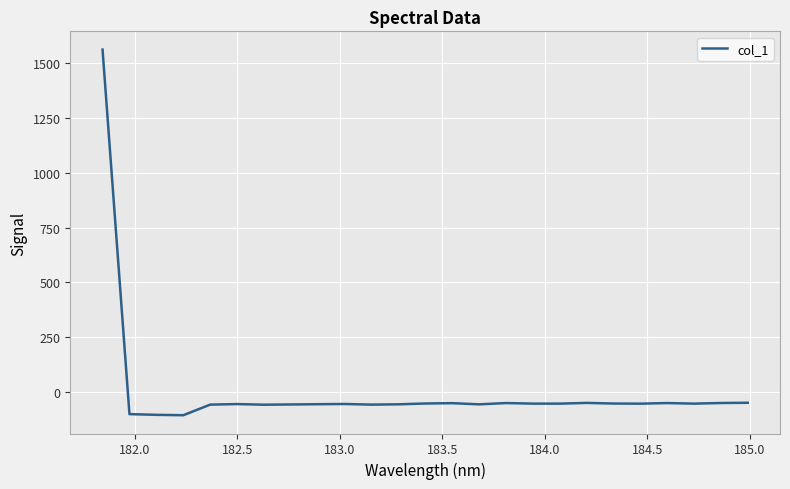

What is the smallest value displayed?

-106.9